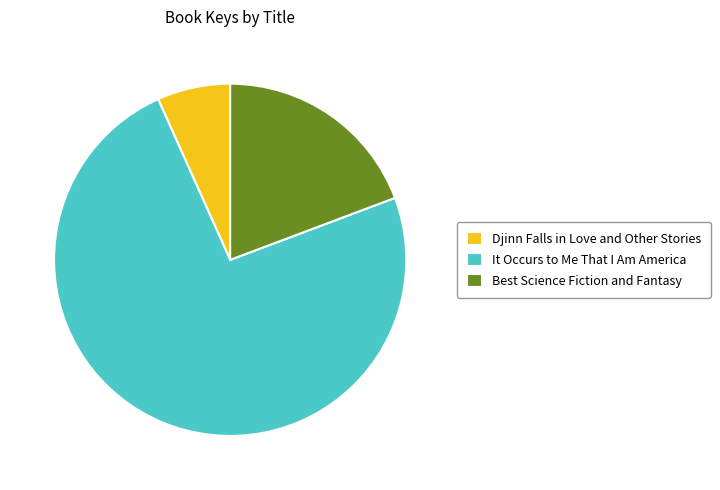

Combined, do Djinn Falls in Love and Other Stories and It Occurs to Me That I Am America account for over 50%?

Yes